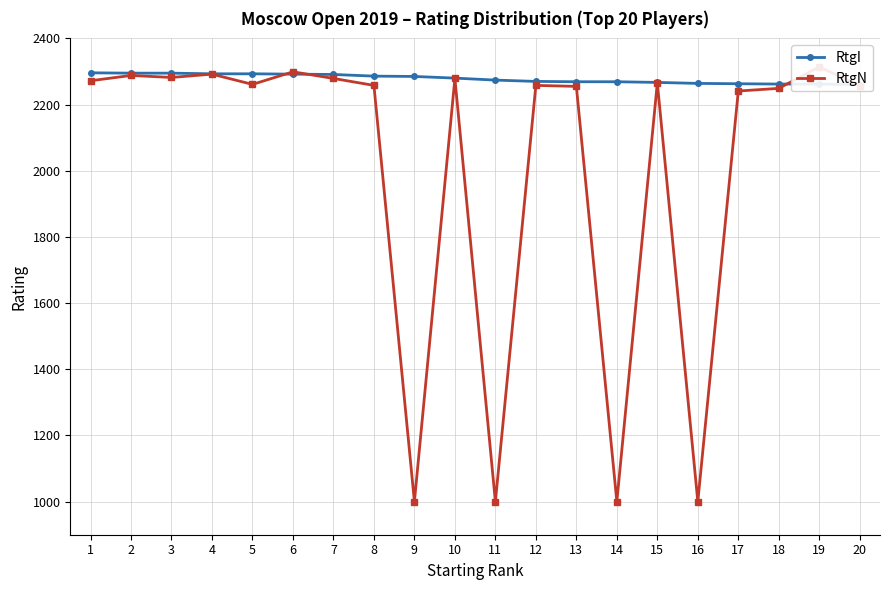

What is the difference between the second highest and minimum values in the RtgI series?

35